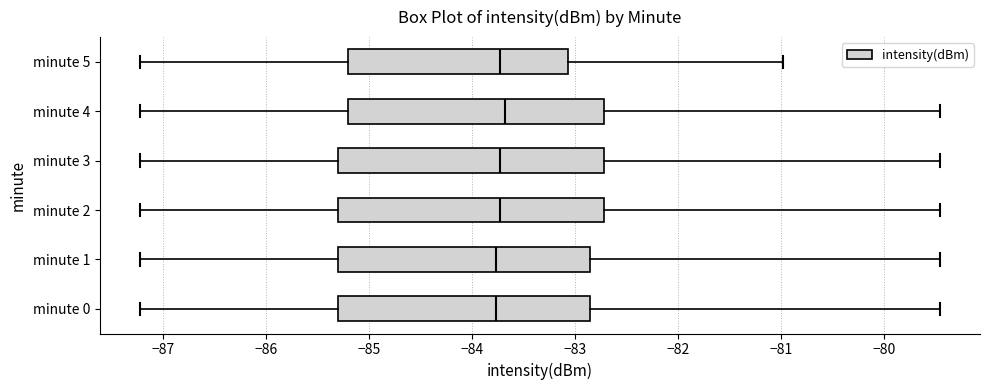

Reading bottom to top, transcribe this box plot: for each box, give where its median line is, the range the box spans, and where its two whiskers end, as read against the x-axis. The values are not printed on the chart, so give them approximately, as read against the axis.

minute 0: median -83.8, box -85.3 to -82.9, whiskers -87.2 to -79.5
minute 1: median -83.8, box -85.3 to -82.9, whiskers -87.2 to -79.5
minute 2: median -83.7, box -85.3 to -82.7, whiskers -87.2 to -79.5
minute 3: median -83.7, box -85.3 to -82.7, whiskers -87.2 to -79.5
minute 4: median -83.7, box -85.2 to -82.7, whiskers -87.2 to -79.5
minute 5: median -83.7, box -85.2 to -83.1, whiskers -87.2 to -81.0